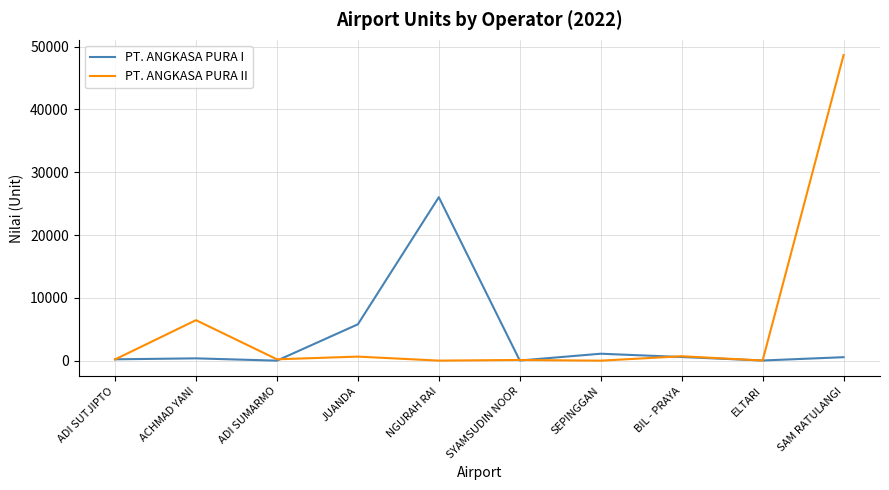

At how many categories does at least one series exceed 36672?

1